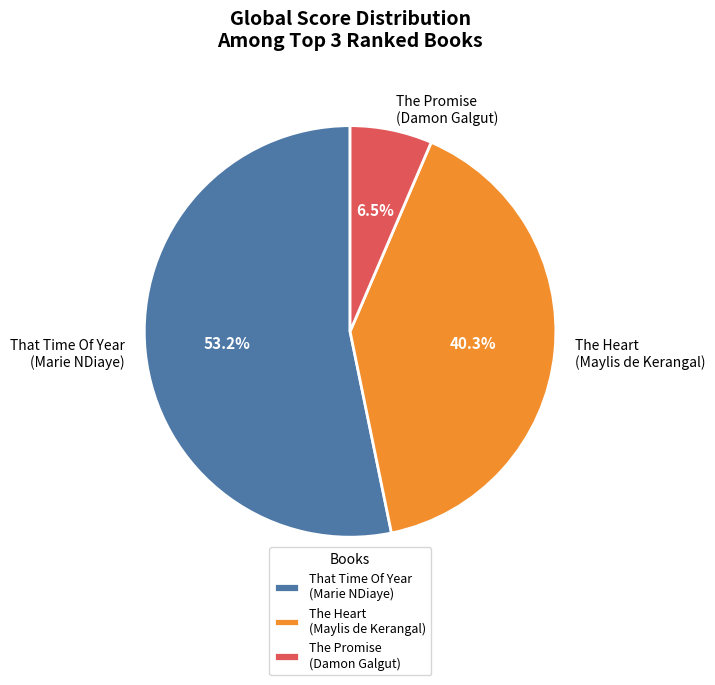

How many segments does this pie chart have?

3